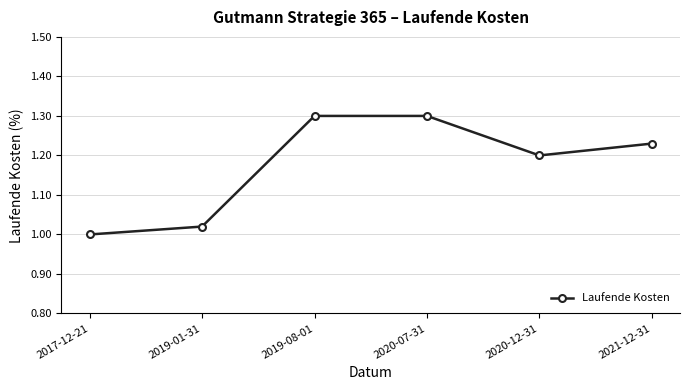

What is the difference between the maximum and minimum values?

0.3